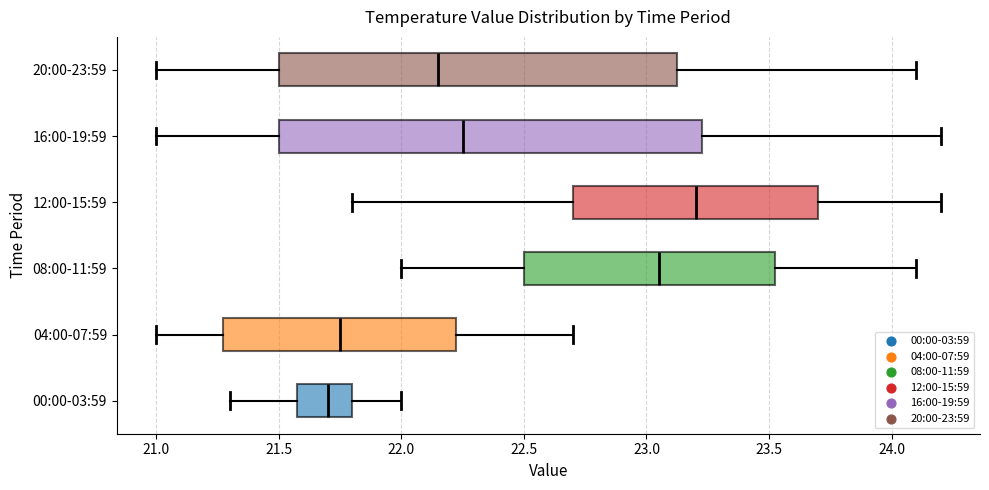

Where is the right edge of the box for 20:00-23:59 on the x-axis? The values are not printed on the chart, so give them approximately, as read against the axis.

23.15